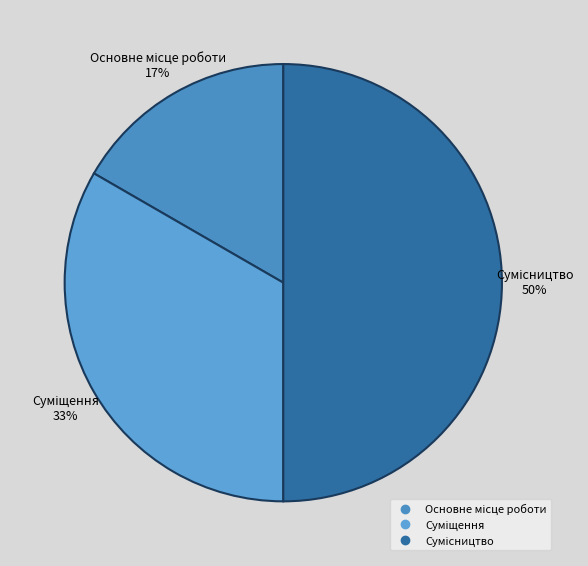

To the nearest percent, what is the average slice percentage?

33%